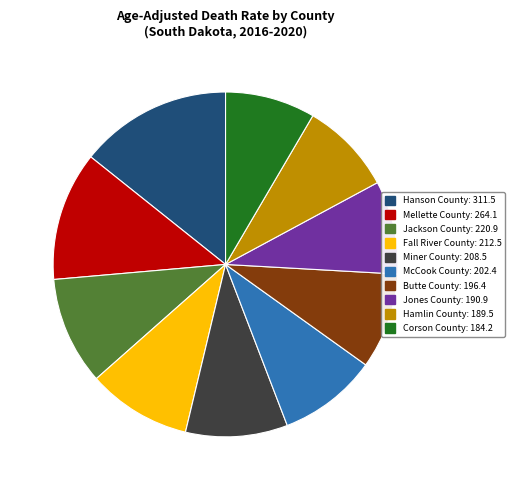

What is the largest slice in the pie chart?

Hanson County